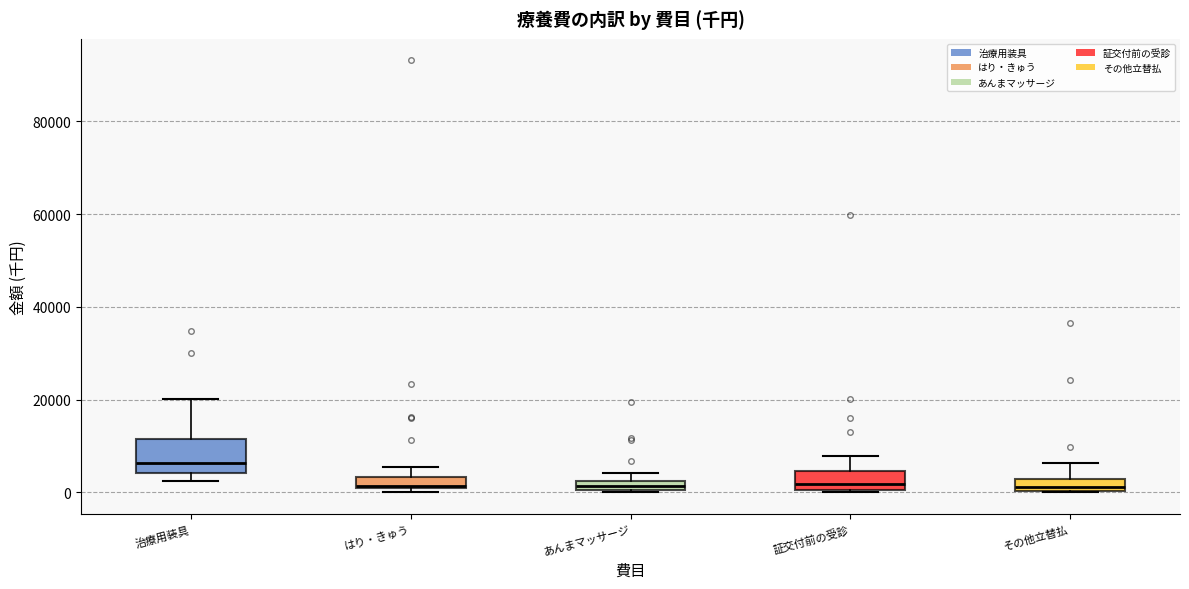

Which box's median line is the highest?

治療用装具